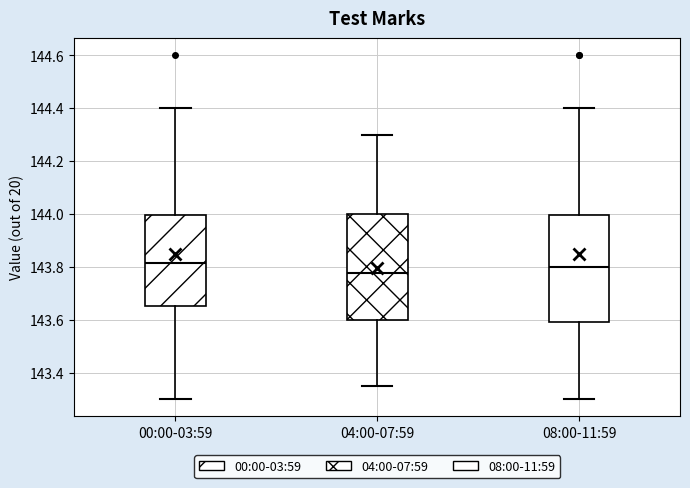

Which box's median line is the lowest?

04:00-07:59